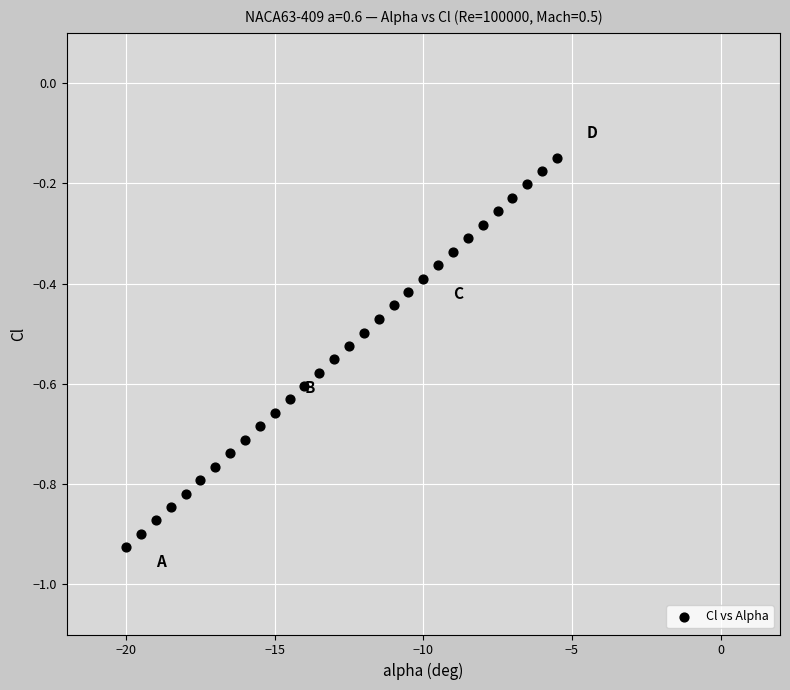

What is the range of Y values (max minus min)?

0.8